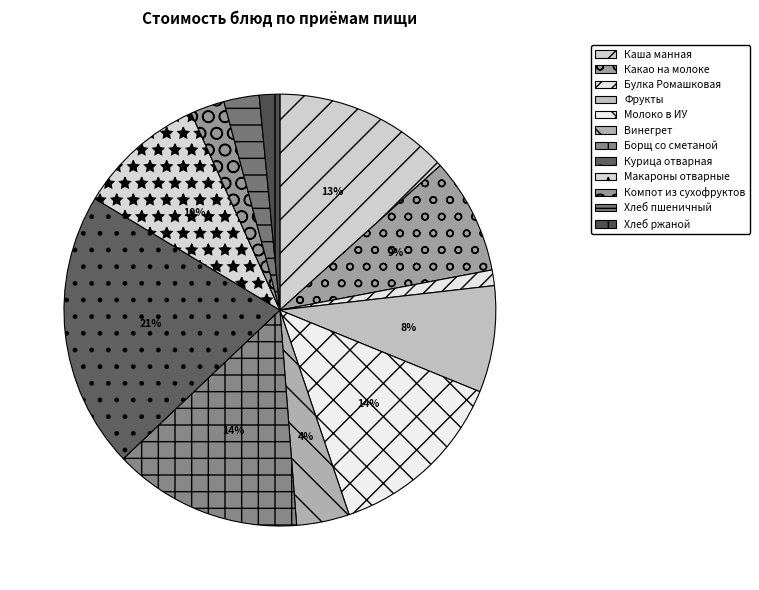

What is the ratio of the value at Каша манная to the value at Макароны отварные?

1.4